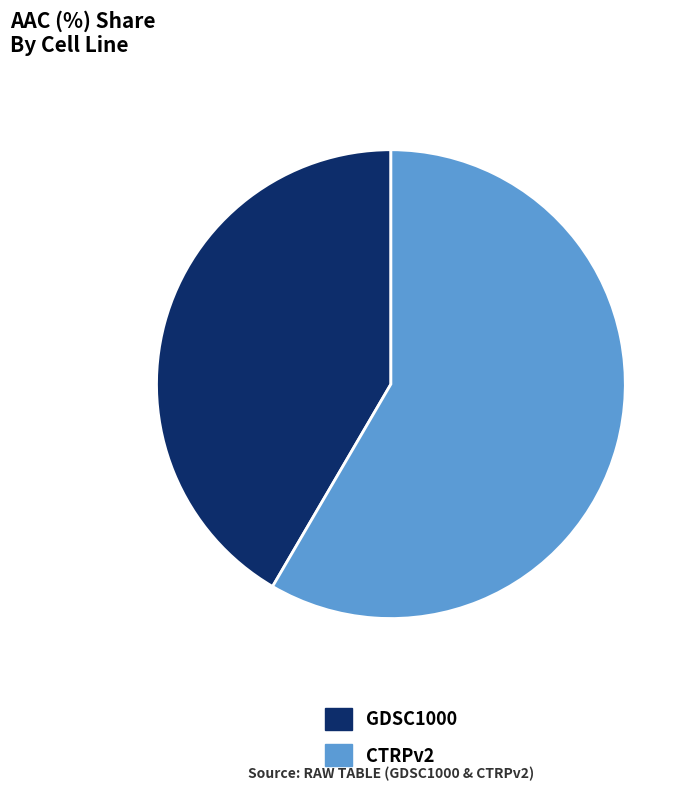

The GDSC1000 slice represents 55% of the pie. True or false?

False